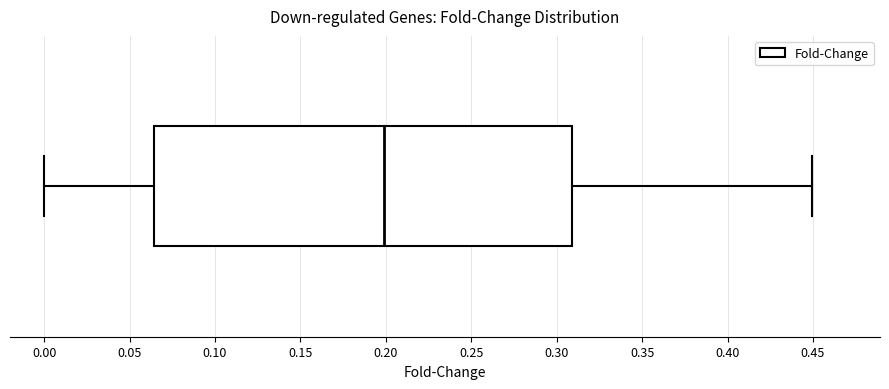

Read this box plot against the x-axis: the position of the median line, the range covered by the box, and the ends of both whiskers. The values are not printed on the chart, so give them approximately, as read against the axis.

median 0.200, box 0.065 to 0.310, whiskers 0.000 to 0.450